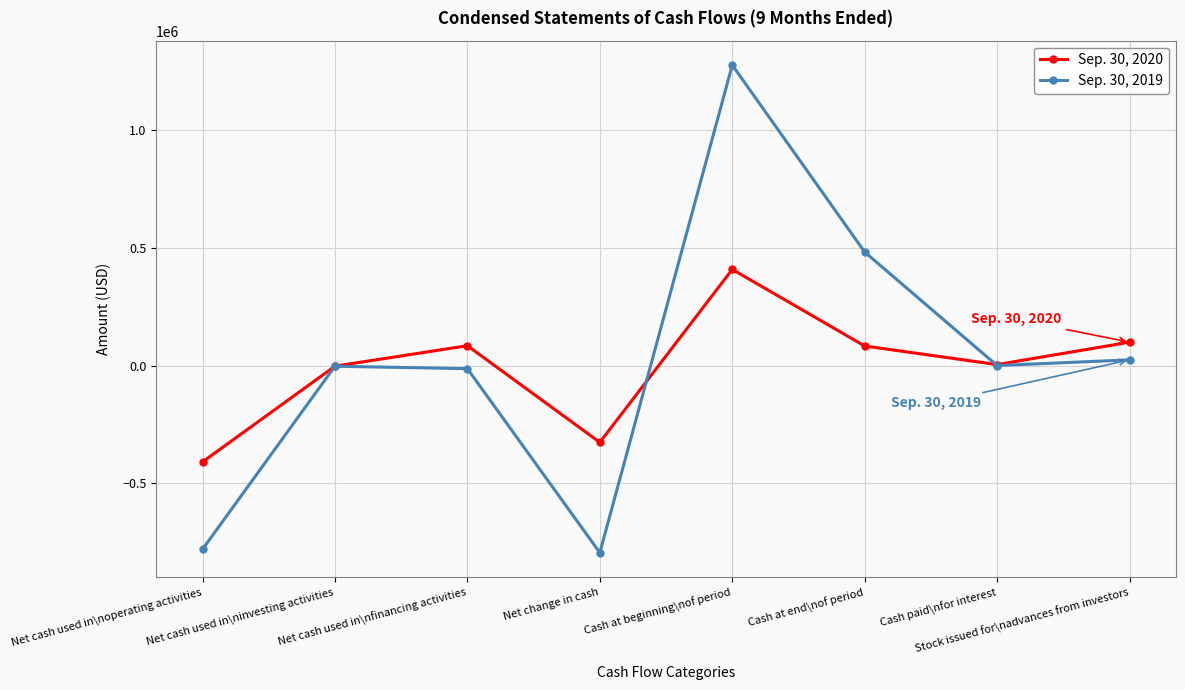

At which label does Sep. 30, 2019 first exceed 727?

Cash at beginning\nof period